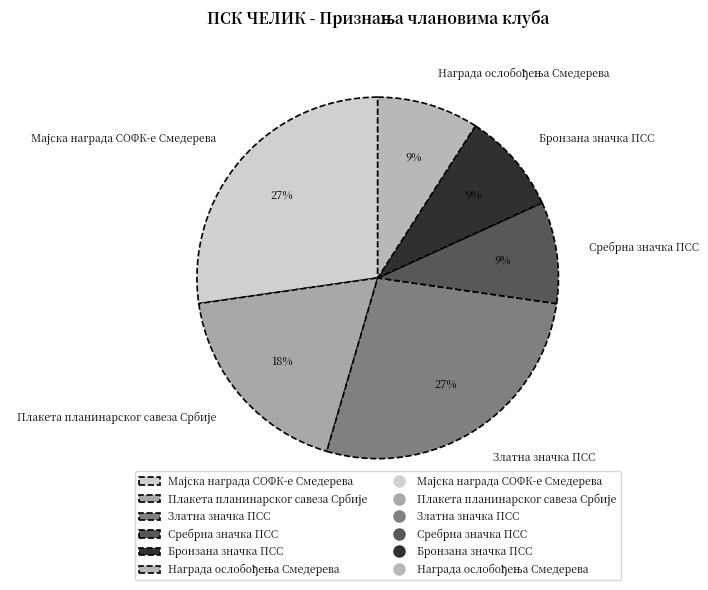

Is there any slice that represents more than half of the pie?

No